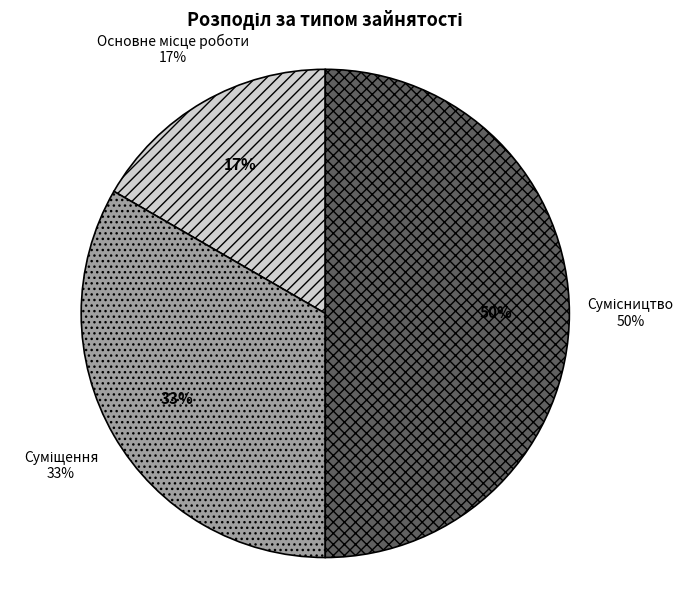

Is it true that Суміщення is 33% of the pie?

True